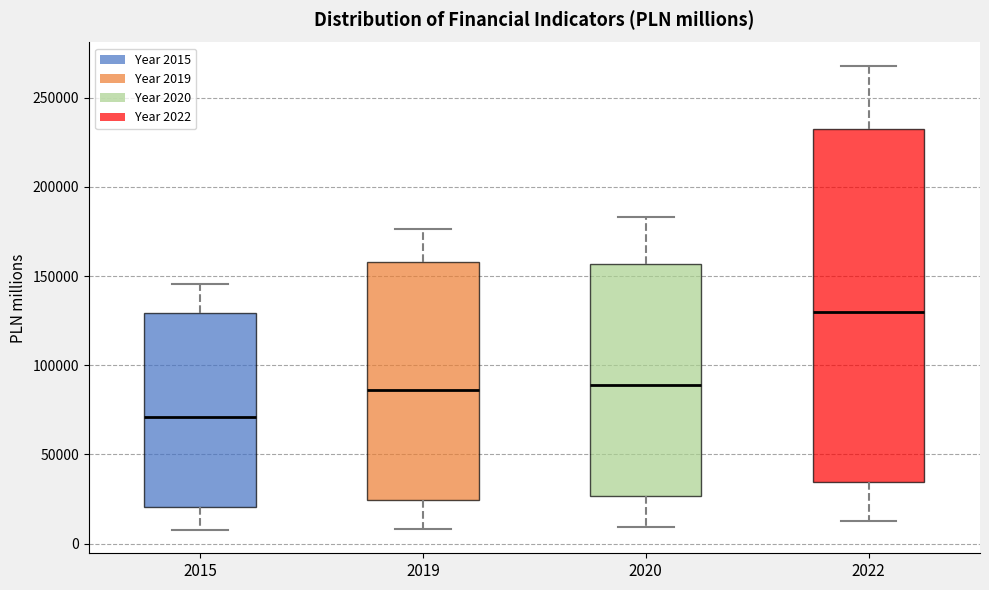

Where does the upper whisker of the box at x = 2022 end on the y-axis? The values are not printed on the chart, so give them approximately, as read against the axis.

270000